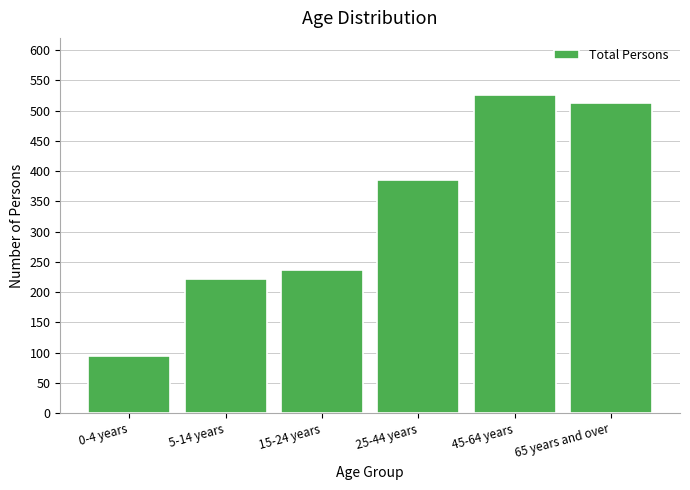

Reading right to left, extract all data points from this chart.

512	526	385	237	222	94